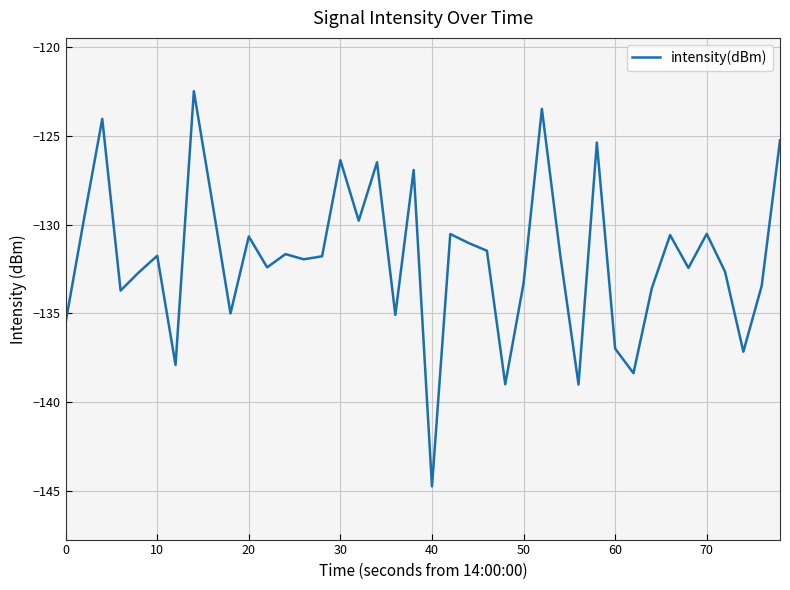

Is this an area chart (filled region under the line)?

No